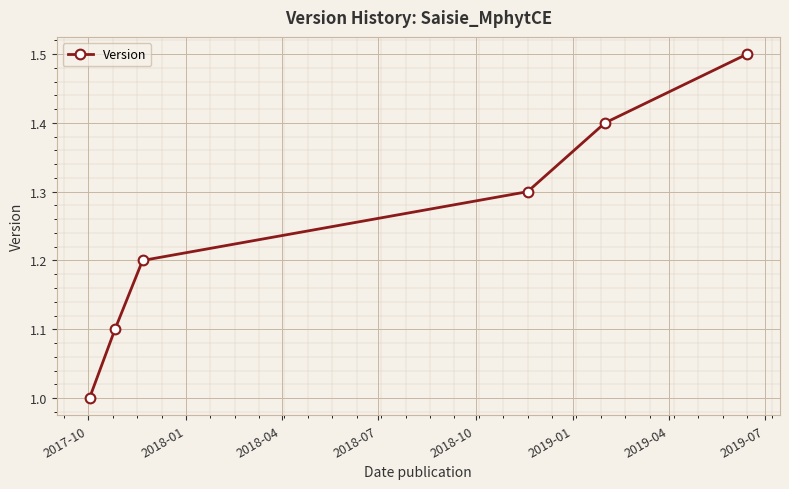

What is the greatest value displayed?

1.5